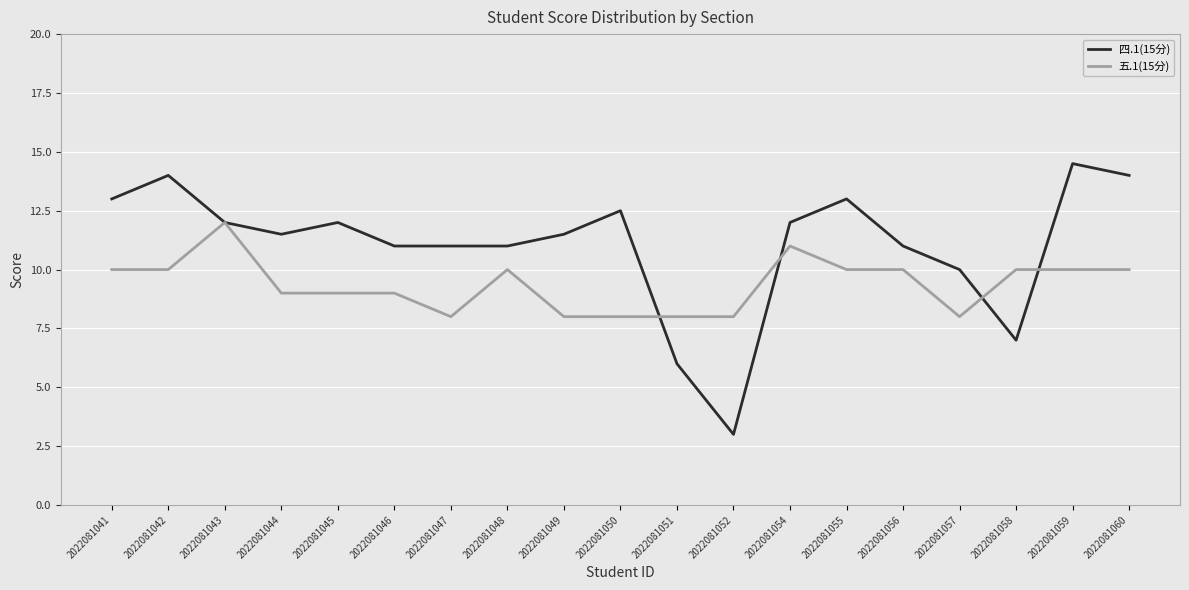

The value of 四.1(15分) at 2022081045 is 20.2. True or false?

False